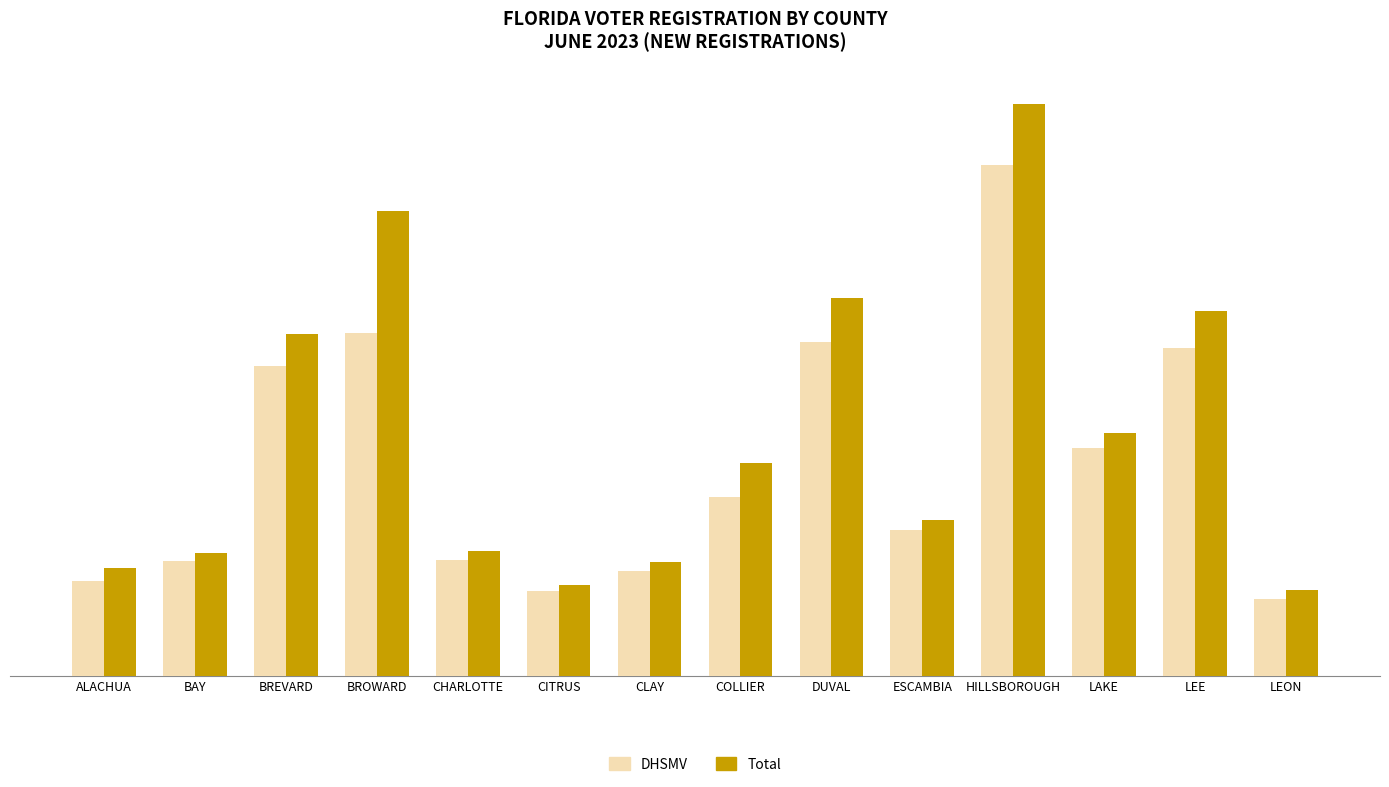

What are all the series names shown in the legend?

DHSMV, Total